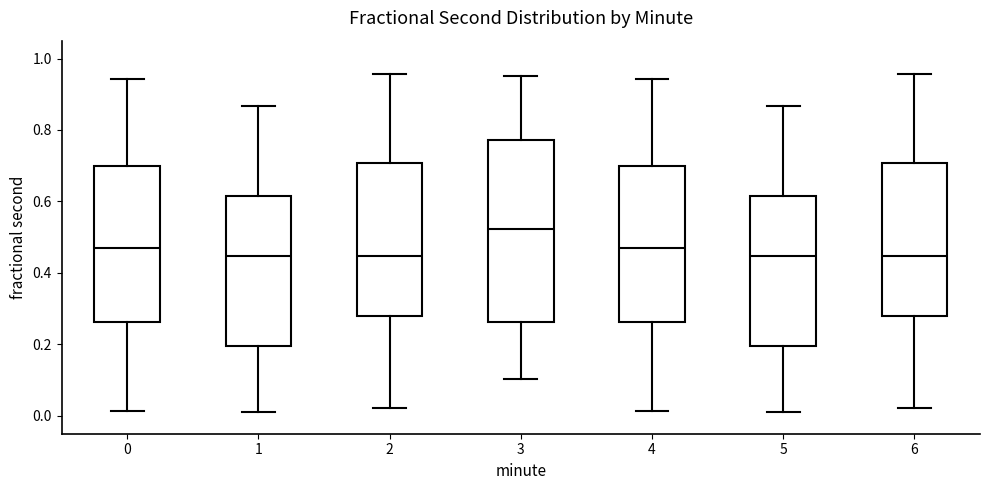

Reading left to right, transcribe this box plot: for each box, give where its median line is, the range the box spans, and where its two whiskers end, as read against the y-axis. The values are not printed on the chart, so give them approximately, as read against the axis.

0: median 0.48, box 0.26 to 0.70, whiskers 0.02 to 0.94
1: median 0.44, box 0.20 to 0.62, whiskers 0.02 to 0.86
2: median 0.44, box 0.28 to 0.70, whiskers 0.02 to 0.96
3: median 0.52, box 0.26 to 0.78, whiskers 0.10 to 0.96
4: median 0.48, box 0.26 to 0.70, whiskers 0.02 to 0.94
5: median 0.44, box 0.20 to 0.62, whiskers 0.02 to 0.86
6: median 0.44, box 0.28 to 0.70, whiskers 0.02 to 0.96